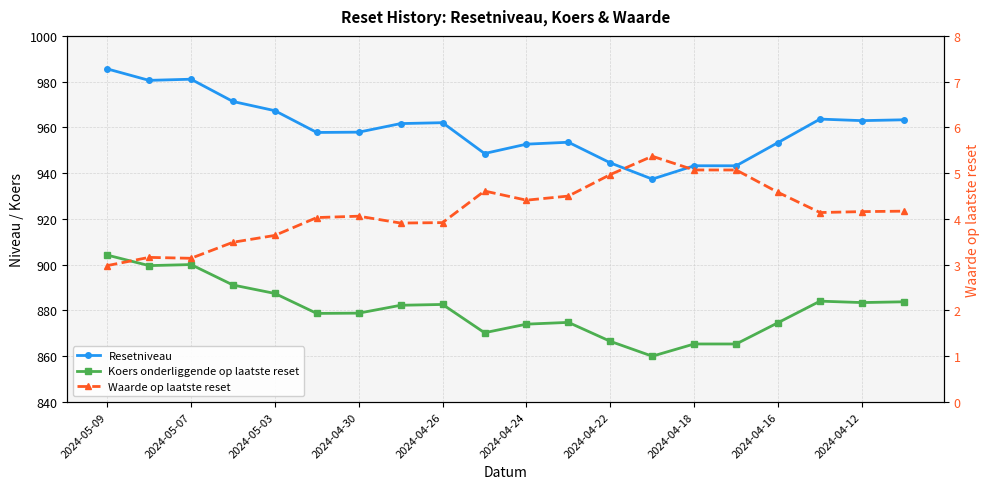

Is it true that Resetniveau equals 943.2 at 2024-04-18?

True